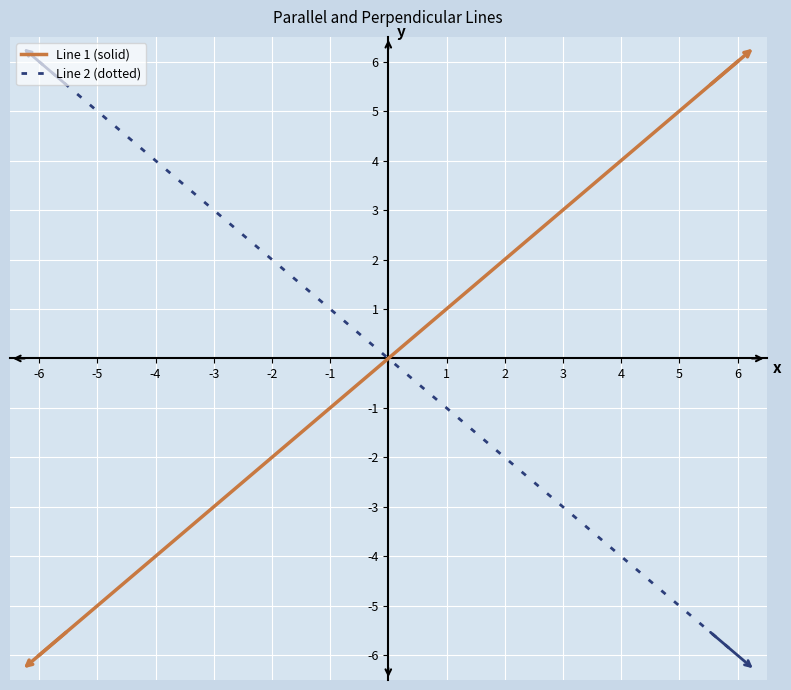

What is the minimum value for Line 1 (solid)?

-6